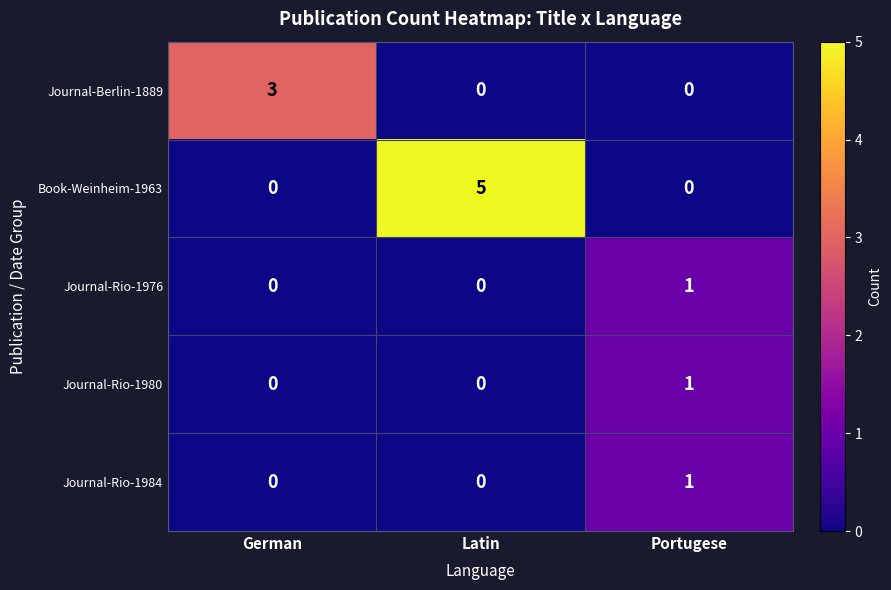

Which series has the largest range (max minus min)?

Book-Weinheim-1963